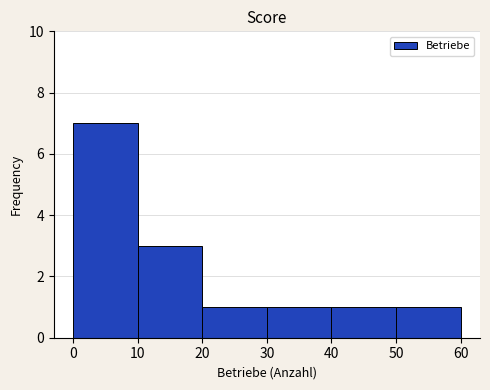

Reading left to right, list every bar in this chart as the range it spans on the x-axis followed by its height. The values are not printed on the chart, so give them approximately, as read against the axis.

0 to 10: 7
10 to 20: 3
20 to 30: 1
30 to 40: 1
40 to 50: 1
50 to 60: 1